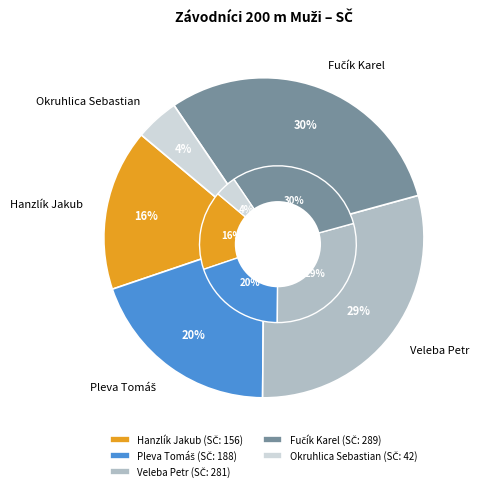

Count the number of slices in the pie.

5